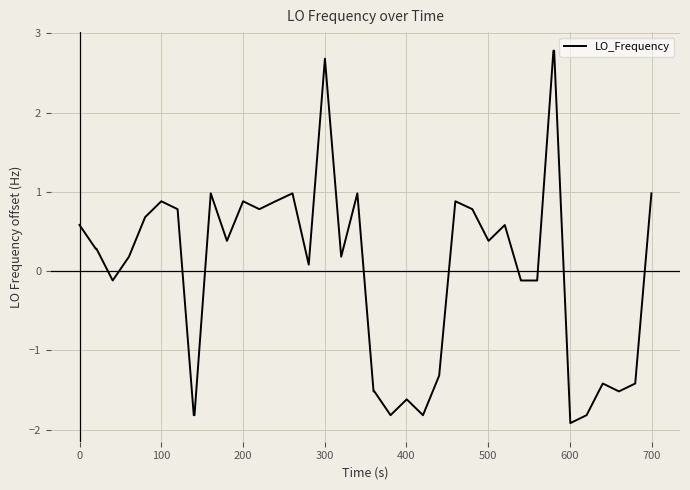

What is the greatest value displayed?

2.8